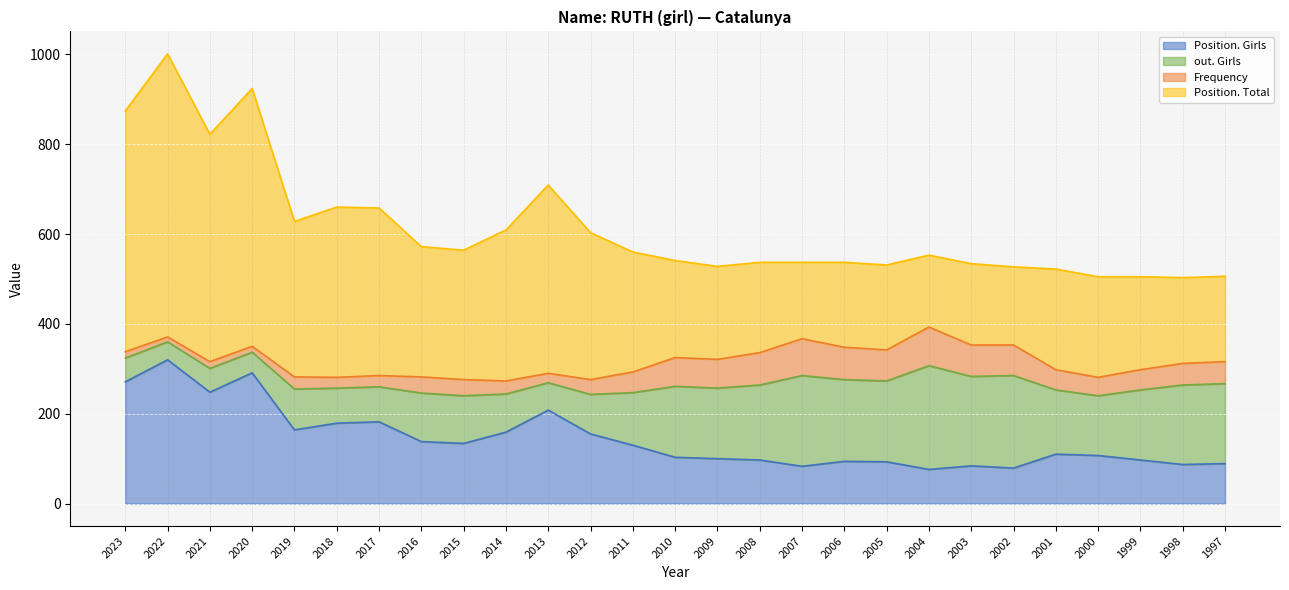

How many lines are shown in the chart?

4